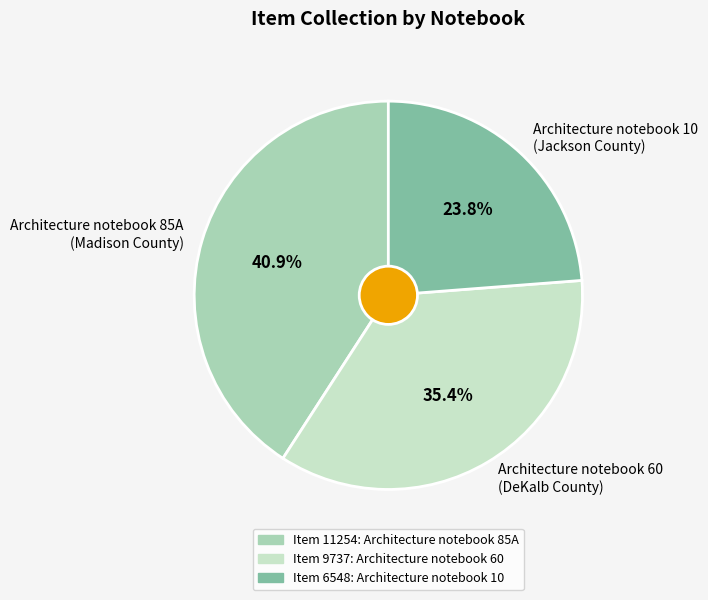

How many segments does this pie chart have?

3